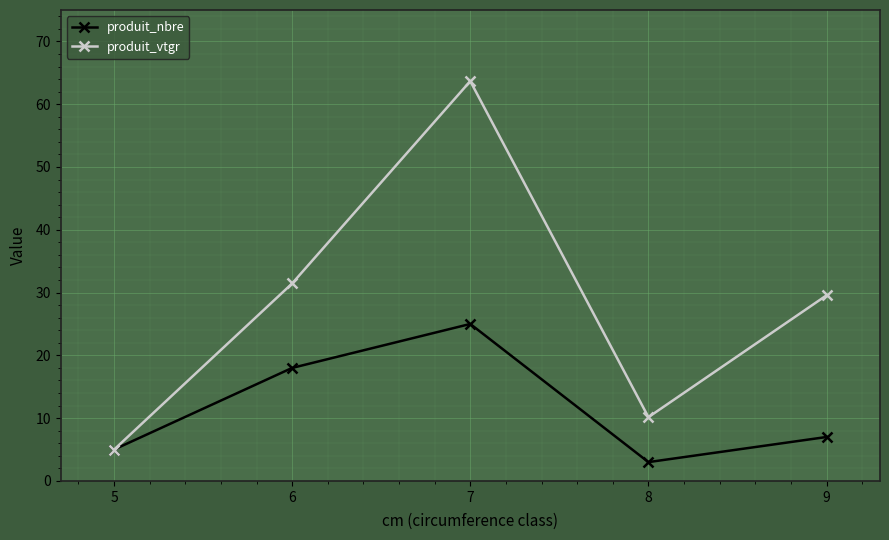

How many interior local valleys does the produit_nbre series have?

1